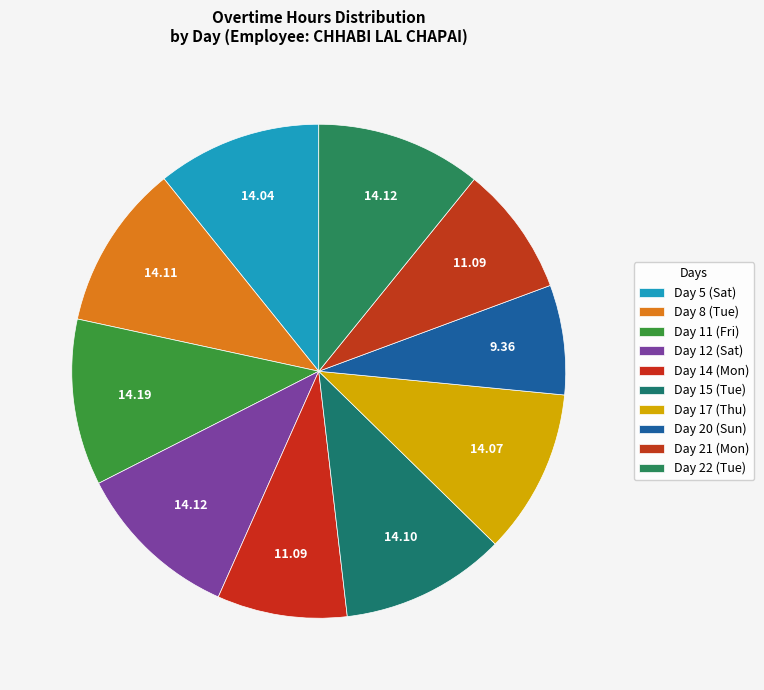

True or false: Day 15 (Tue) accounts for 1% of the total.

False